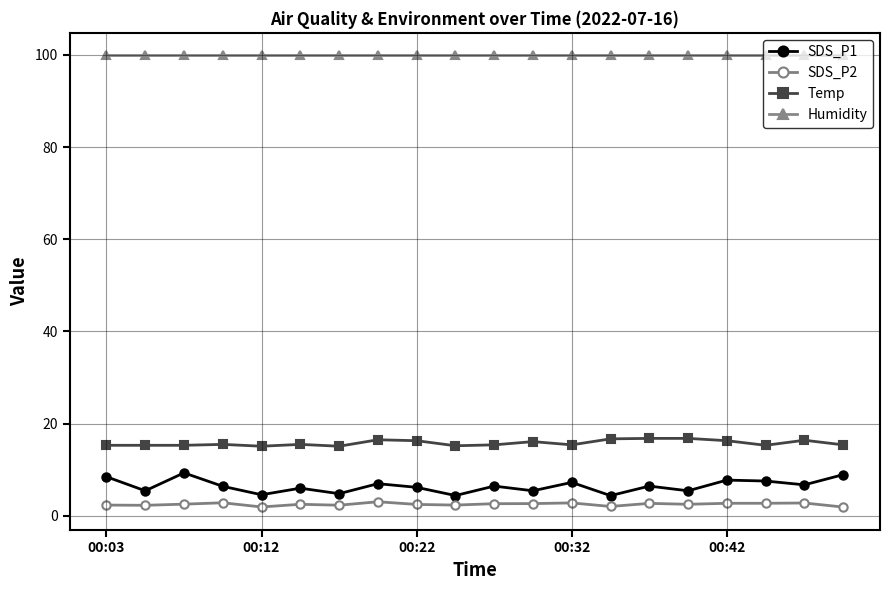

How many distinct data groups are displayed?

4